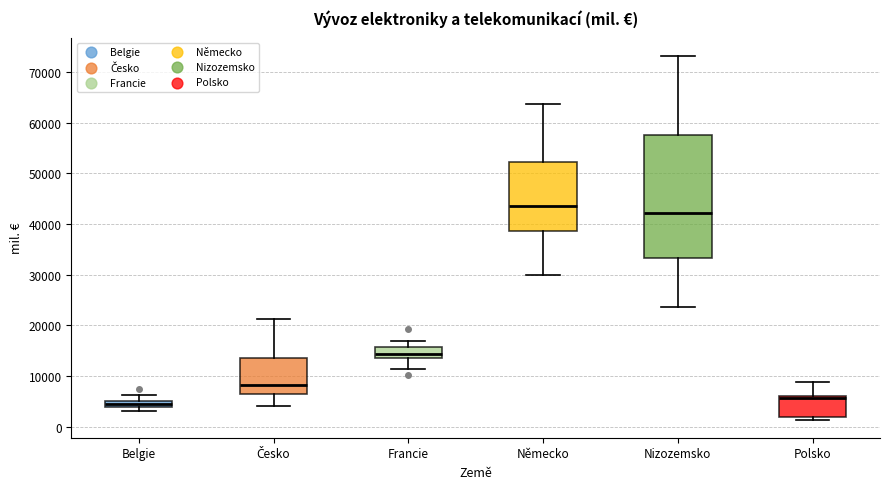

Which box is the tallest, from its lower edge to its upper edge?

Nizozemsko